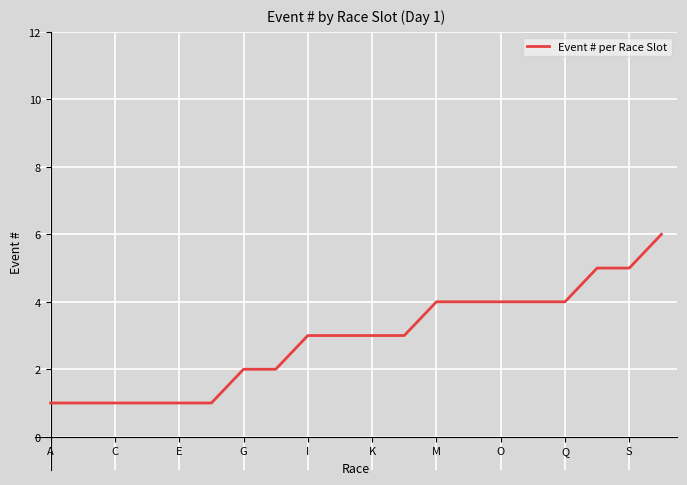

What is the difference between the maximum and second lowest values?

5